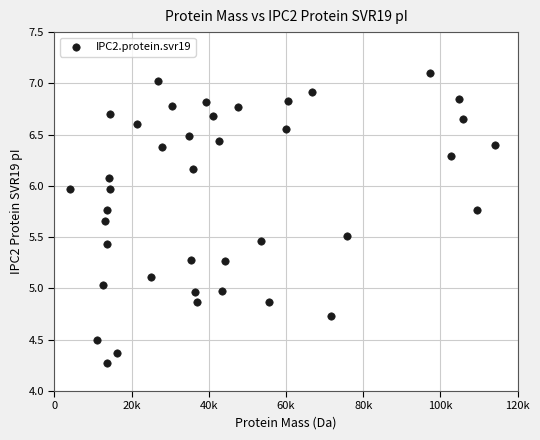

What is the range of X values (max minus min)?

110240.9